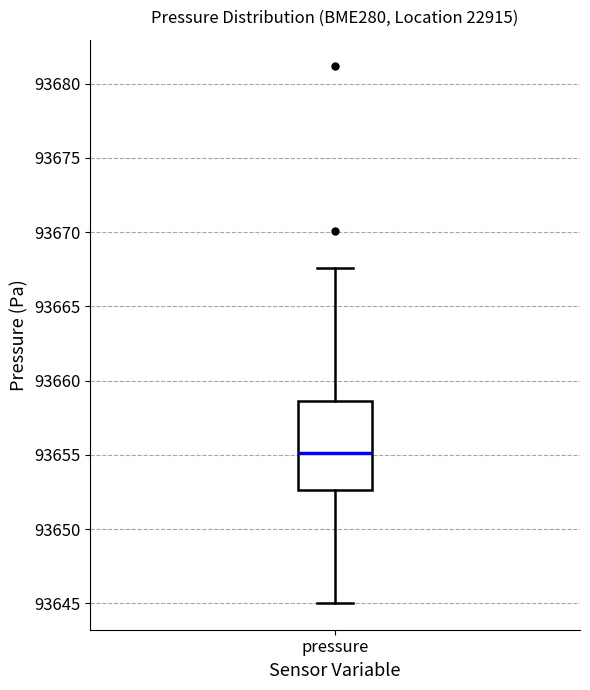

Read this box plot against the y-axis: the position of the median line, the range covered by the box, and the ends of both whiskers. The values are not printed on the chart, so give them approximately, as read against the axis.

median 93655.0, box 93652.5 to 93658.5, whiskers 93645.0 to 93667.5